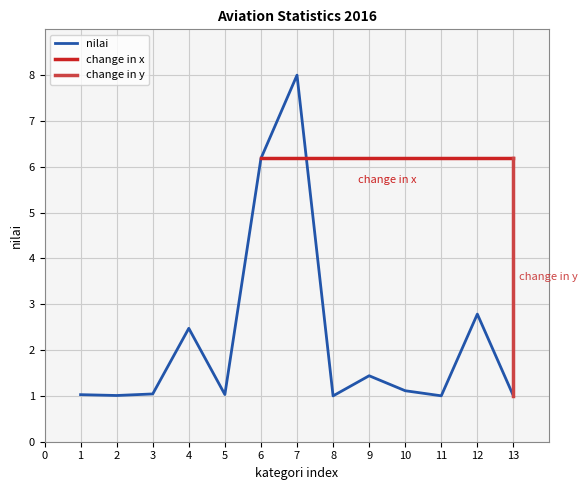

True or false: nilai has a value of 0.5 at 2.

False